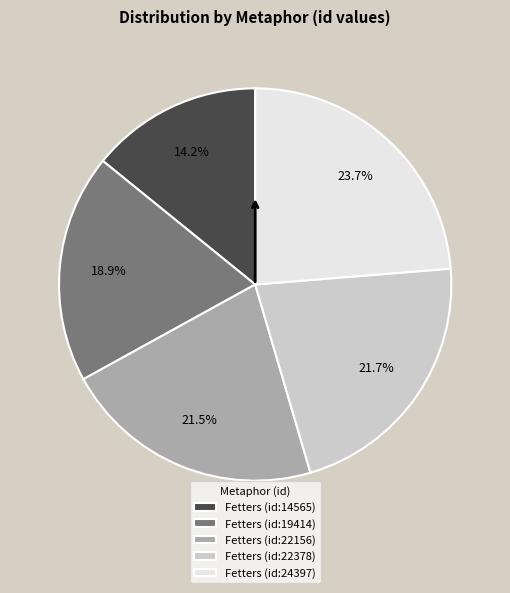

Which category has the biggest portion of the pie?

Fetters (id:24397)